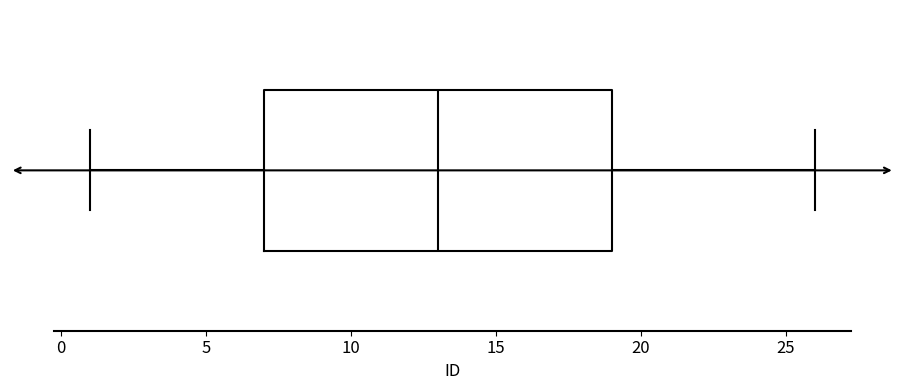

Transcribe this box plot: give where the median line is, the range the box spans, and where the two whiskers end, as read against the x-axis. The values are not printed on the chart, so give them approximately, as read against the axis.

median 13, box 7 to 19, whiskers 1 to 26